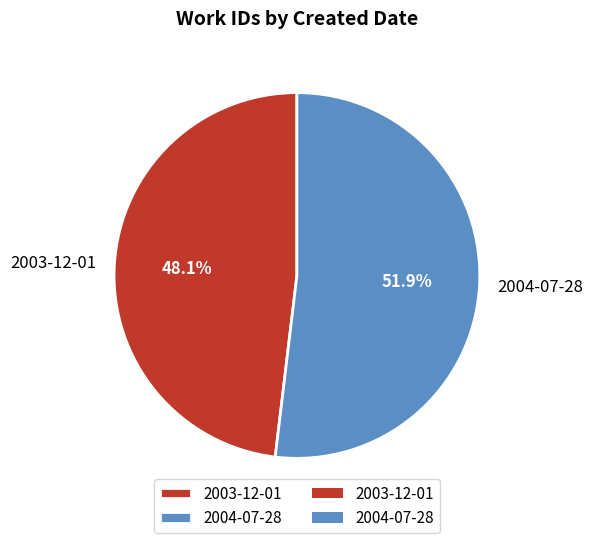

The 2003-12-01 slice represents 34% of the pie. True or false?

False